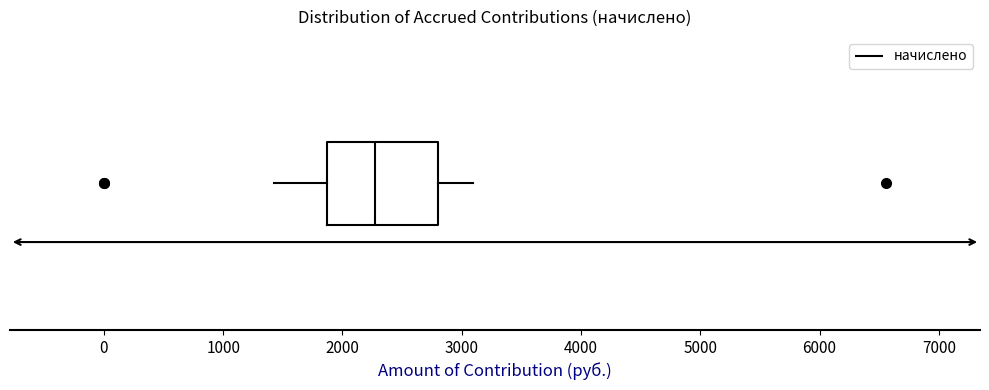

Transcribe this box plot: give where the median line is, the range the box spans, and where the two whiskers end, as read against the x-axis. The values are not printed on the chart, so give them approximately, as read against the axis.

median 2300, box 1900 to 2800, whiskers 1400 to 3100